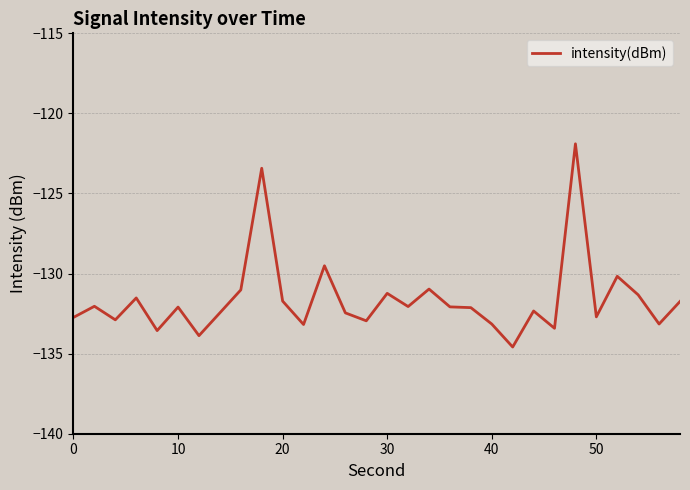

What is the minimum value shown in the chart?

-134.6